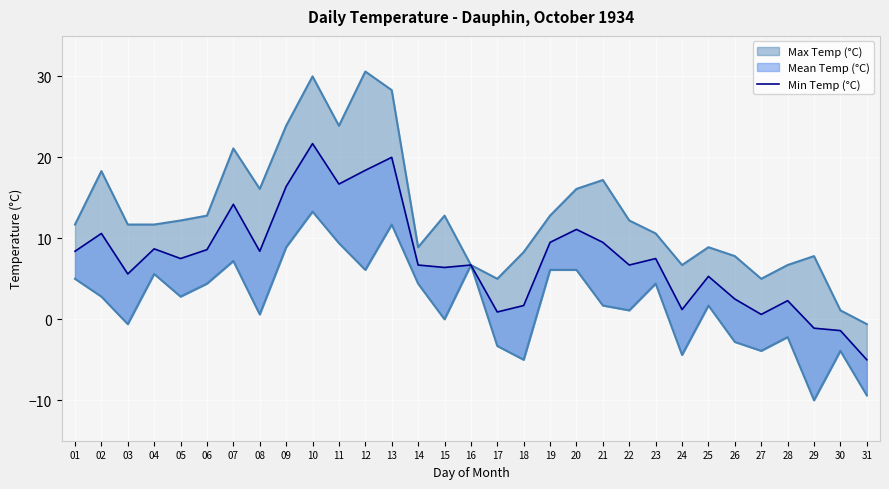

The chart shows a value of 16.4 at 09. True or false?

True